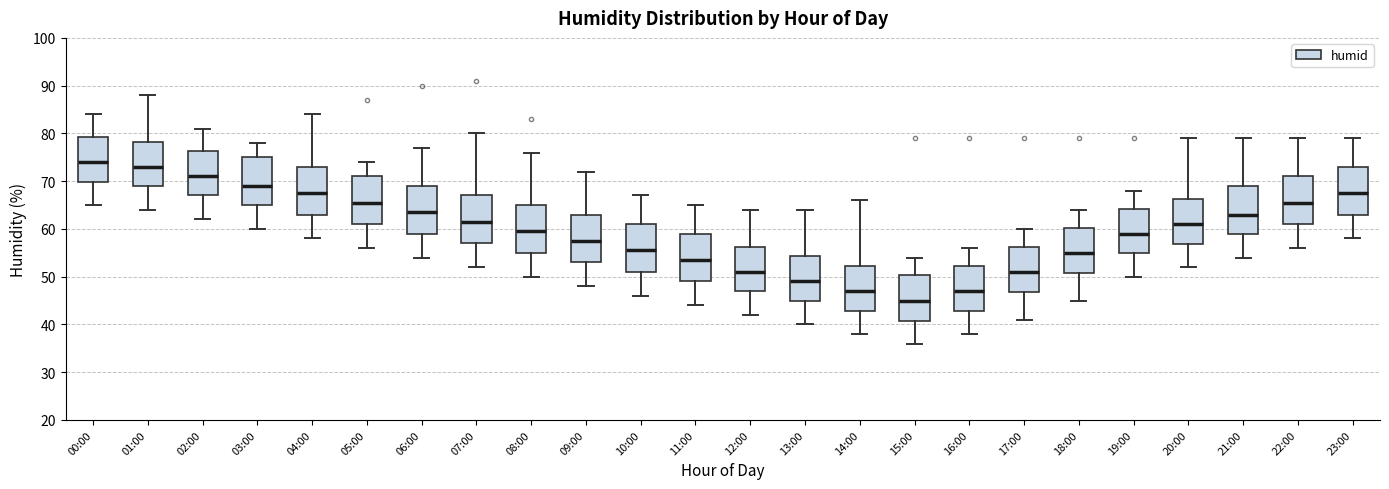

Where does the median line of the box for 04:00 sit on the y-axis? The values are not printed on the chart, so give them approximately, as read against the axis.

68